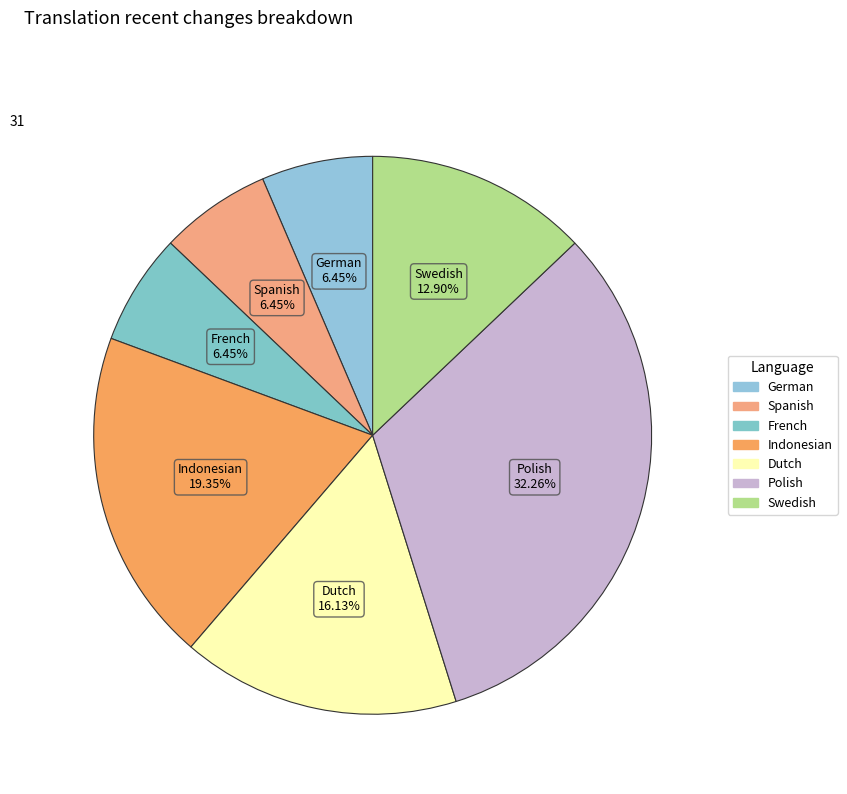

Count the number of slices in the pie.

7